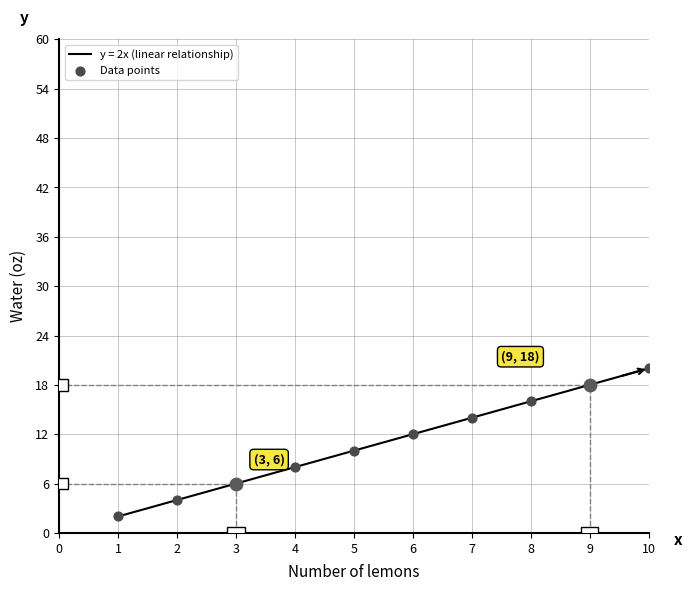

What is the change in value from 1 to 10?

+18